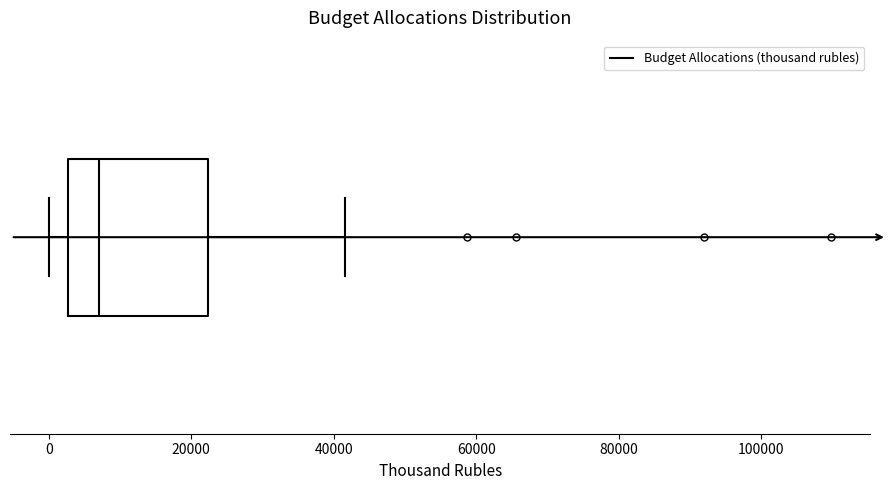

Where is the right edge of the box on the x-axis? The values are not printed on the chart, so give them approximately, as read against the axis.

22000